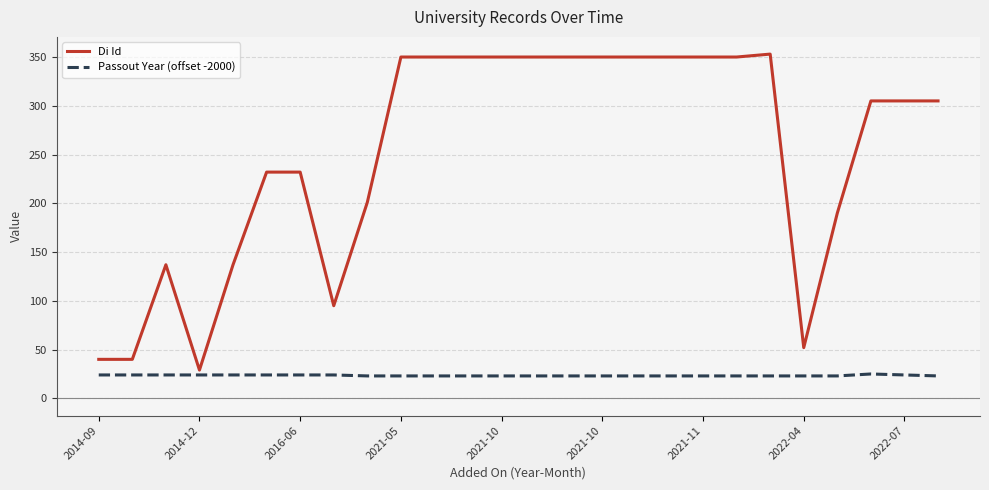

Which series has the widest spread of values?

Di Id